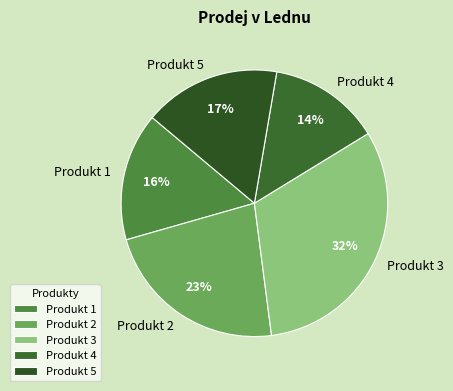

To the nearest percent, what portion does Produkt 4 represent?

14%